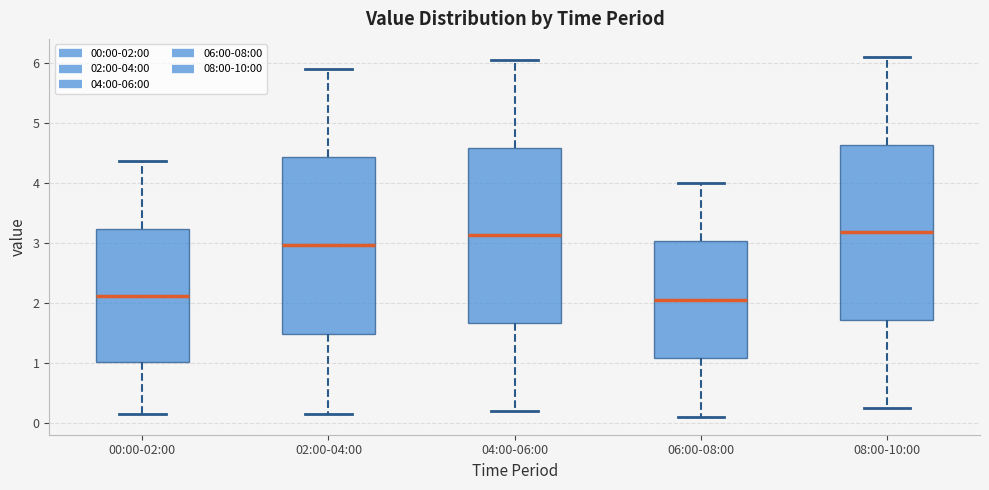

Where does the upper whisker of the box for 02:00-04:00 end on the y-axis? The values are not printed on the chart, so give them approximately, as read against the axis.

5.9